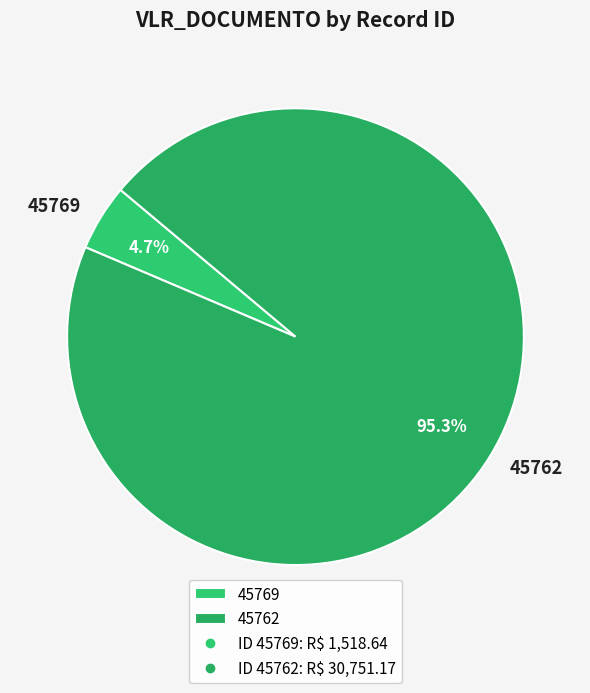

The 45769 slice represents 5% of the pie. True or false?

True